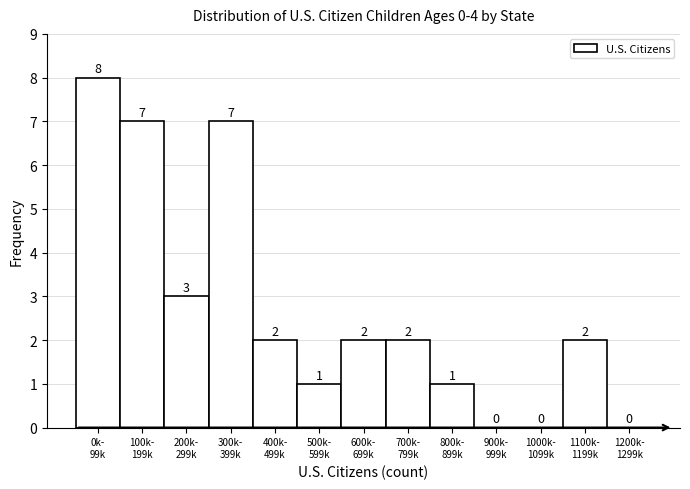

How many values are between 1 and 3?

7